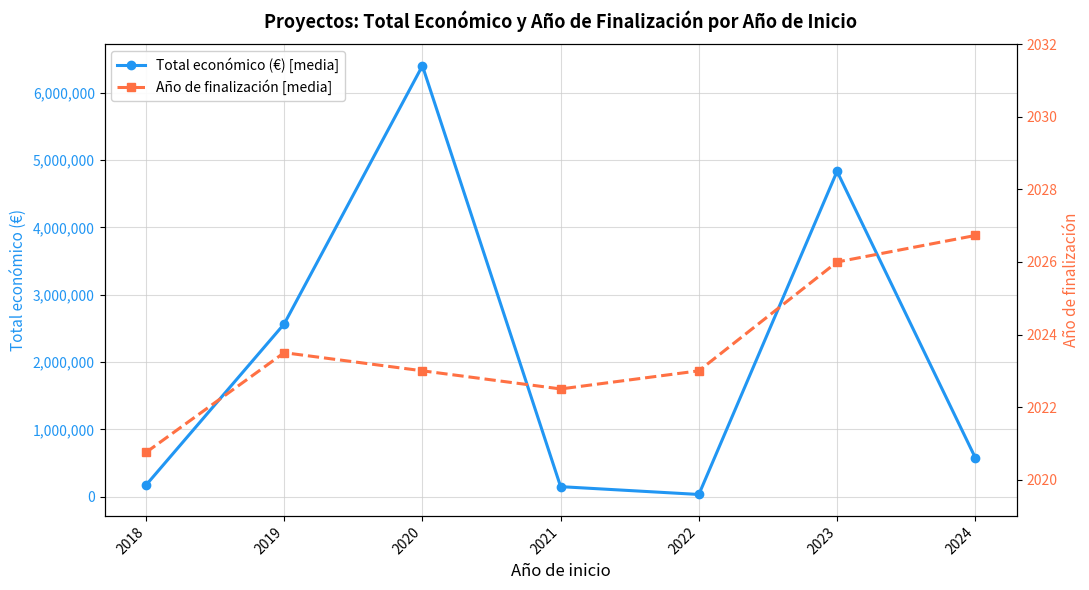

Which series has the widest spread of values?

Total económico (€) [media]